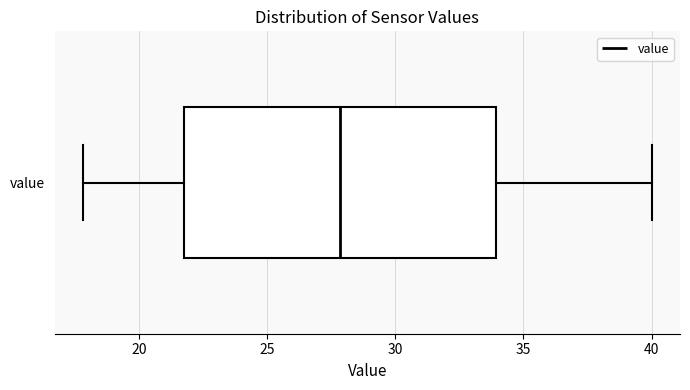

Read this box plot against the x-axis: the position of the median line, the range covered by the box, and the ends of both whiskers. The values are not printed on the chart, so give them approximately, as read against the axis.

median 28, box 22 to 34, whiskers 18 to 40